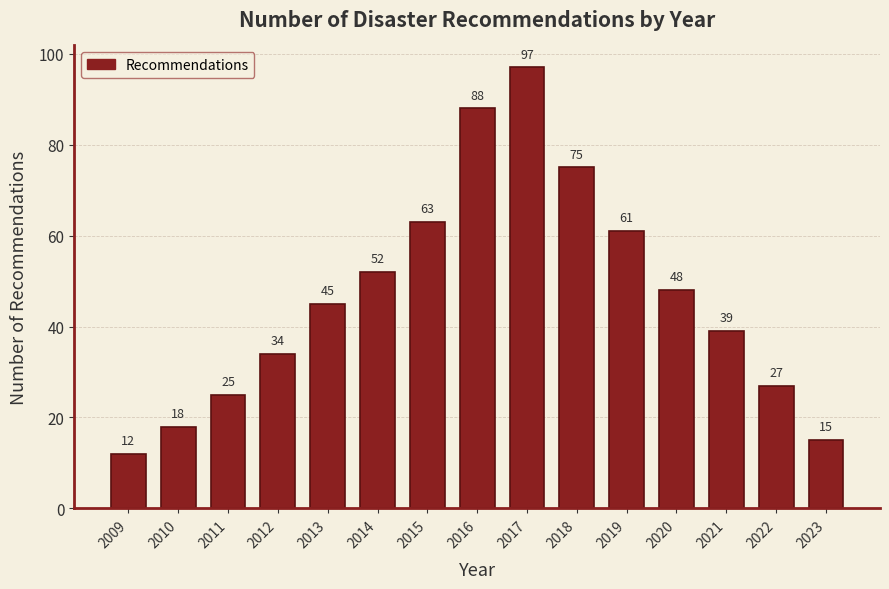

Reading left to right, transcribe all the data shown in this chart.

2009=12	2010=18	2011=25	2012=34	2013=45	2014=52	2015=63	2016=88	2017=97	2018=75	2019=61	2020=48	2021=39	2022=27	2023=15